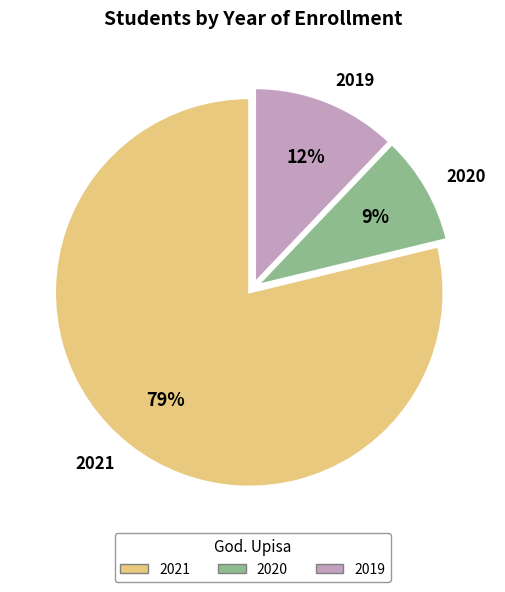

To the nearest percent, what percentage of the pie is 2021?

79%